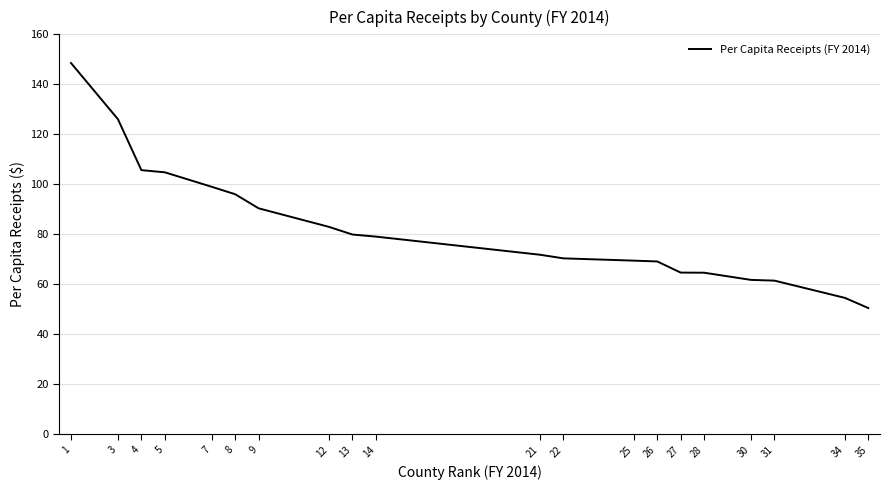

Which category has the lowest value across all series?

35